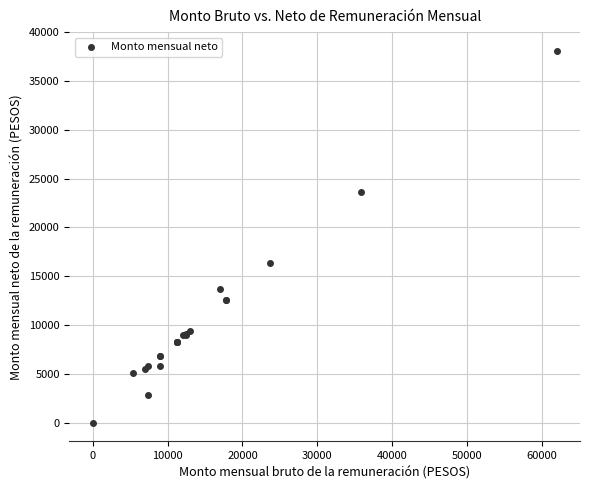

What Y value in the scatter plot is closest to 19054?

16365.8